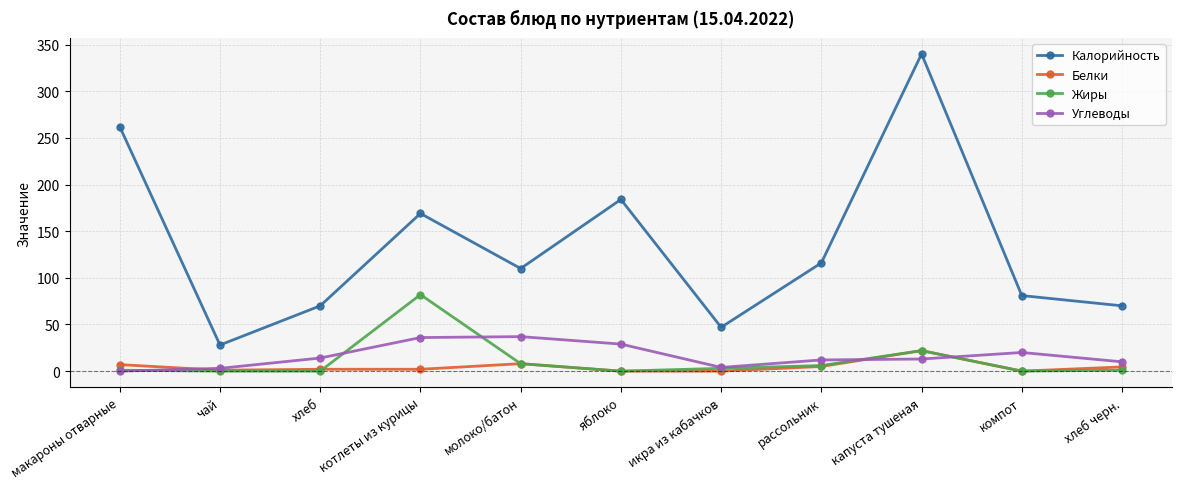

Which series changed the most between молоко/батон and компот?

Калорийность